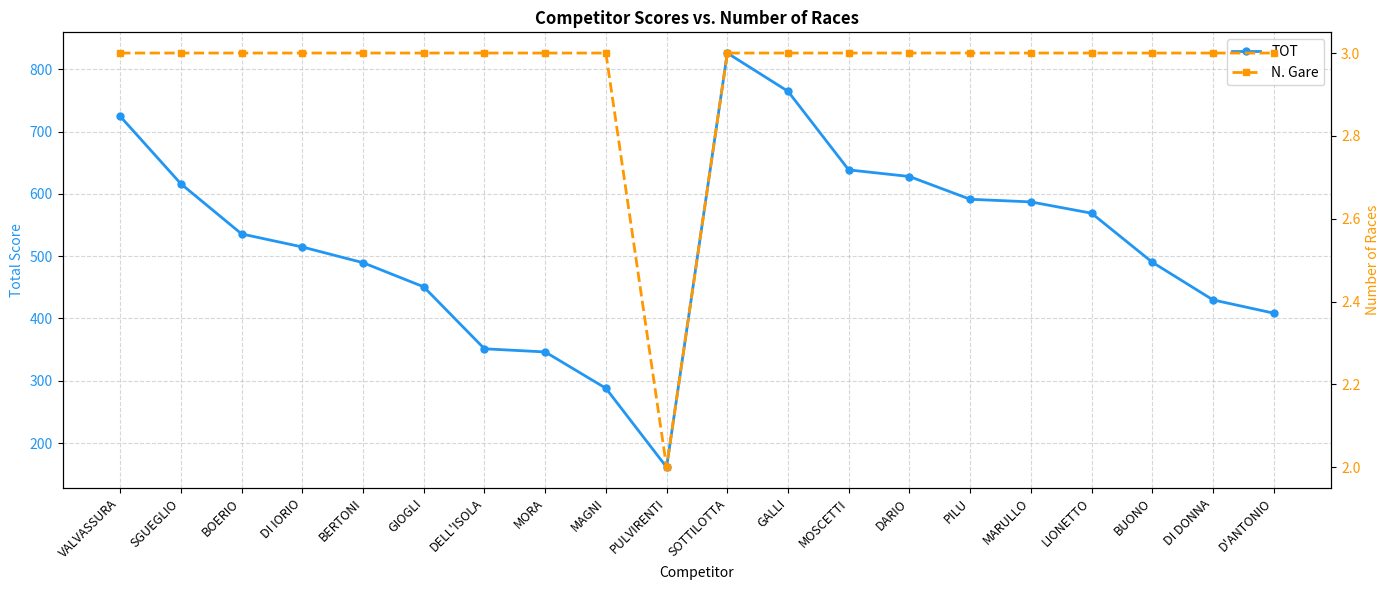

Rank the series by their average value, from lowest to highest.

N. Gare, TOT